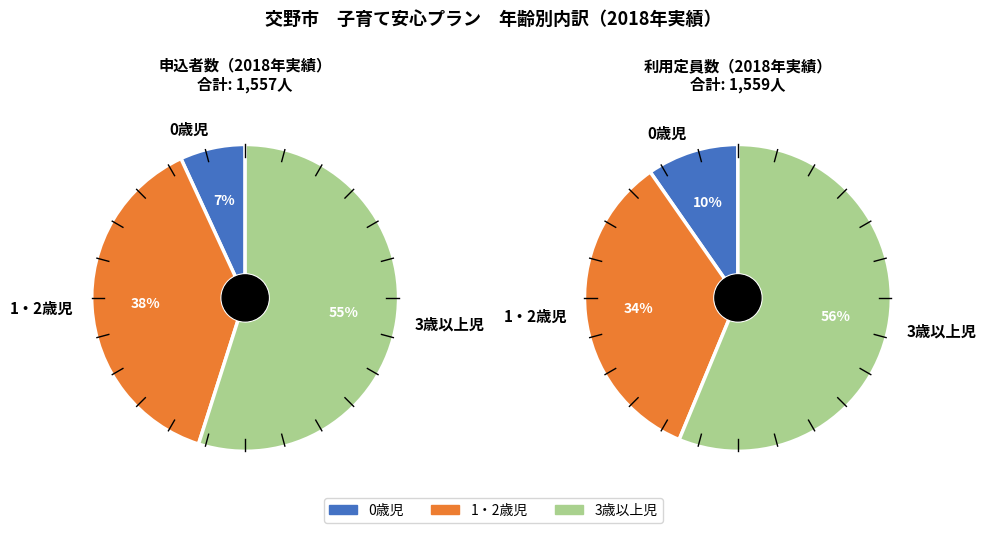

Do 3歳以上児 and 0歳児 together represent more than half of the pie?

Yes